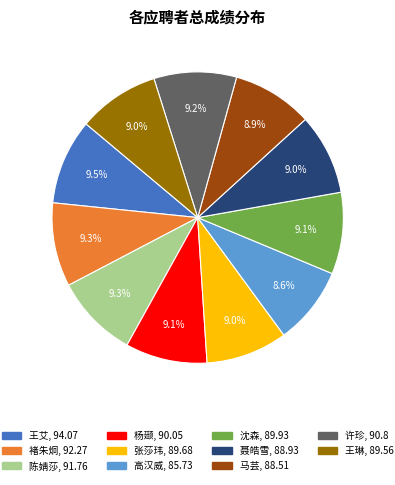

How many slices are in this pie chart?

11